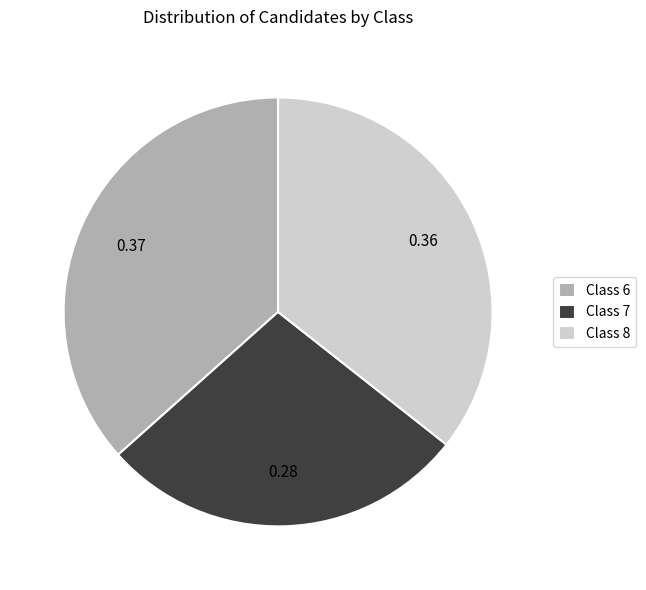

Rank the categories by value from highest to lowest.

Class 6, Class 8, Class 7